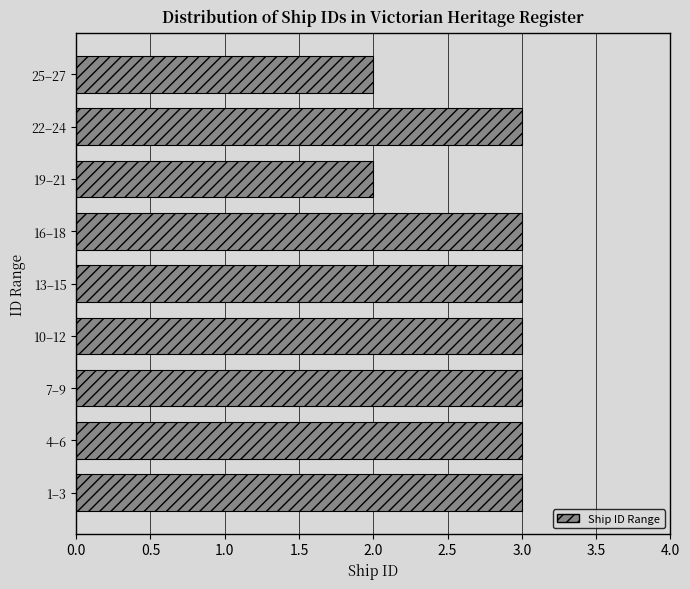

Reading bottom to top, what are all the values shown in this chart?

3	3	3	3	3	3	2	3	2